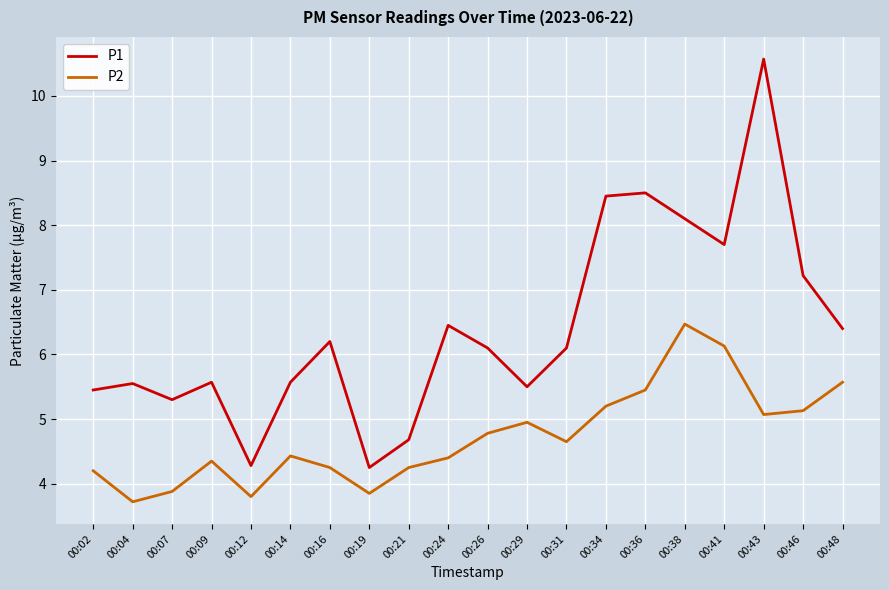

What are all the series names shown in the legend?

P1, P2